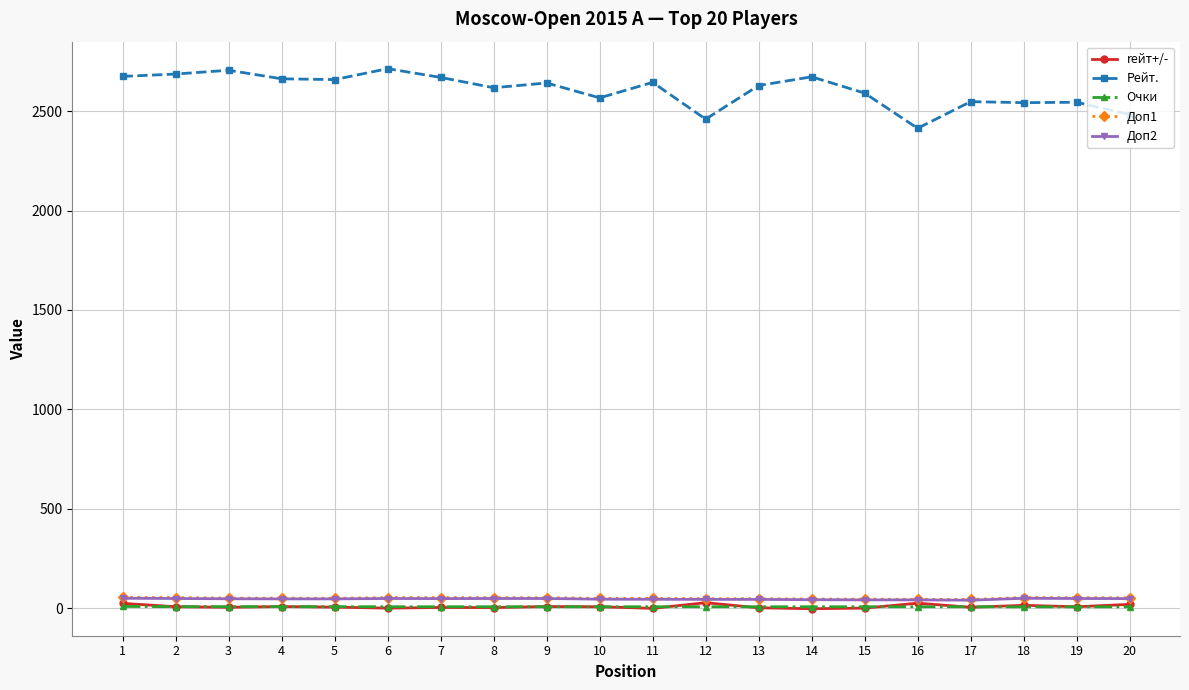

True or false: Доп2 has more than 1 points higher than both neighbors.

True